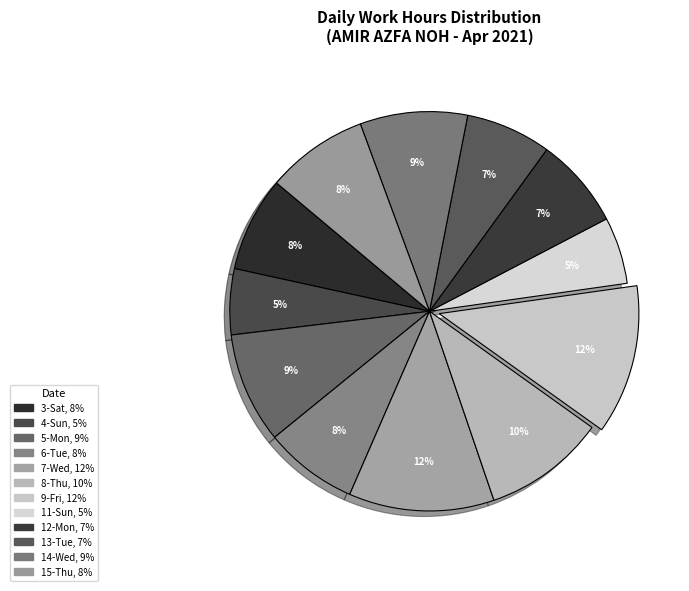

Which slice is the smallest?

4-Sun